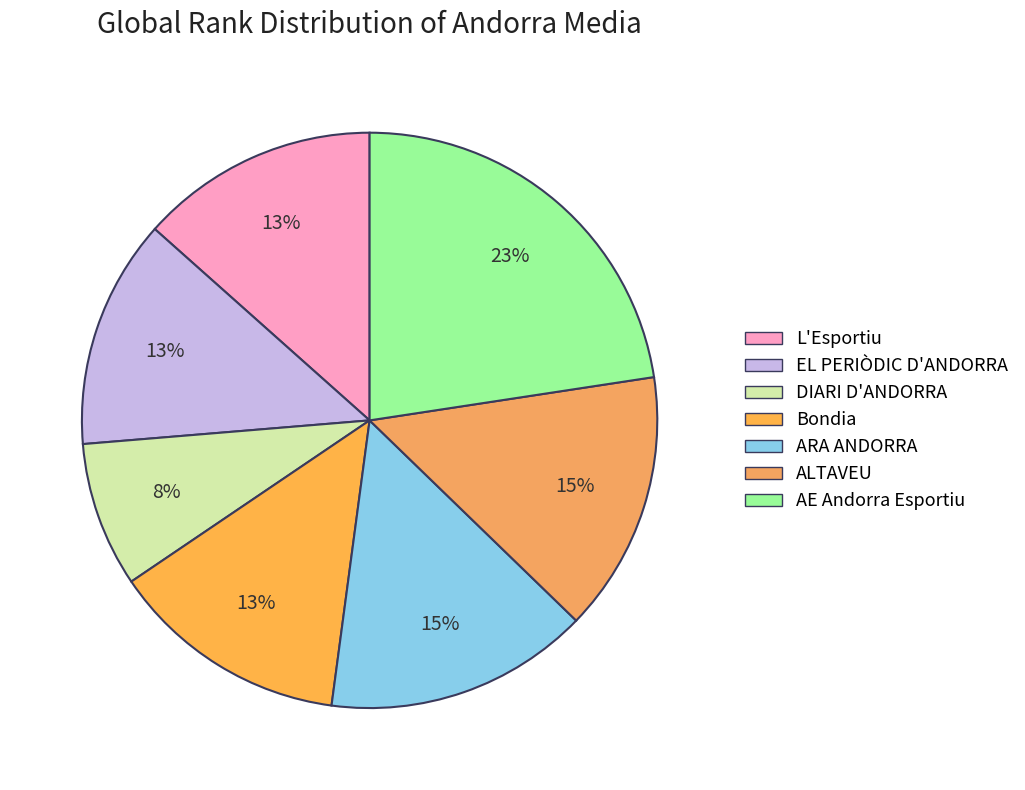

Is there any slice that represents more than half of the pie?

No